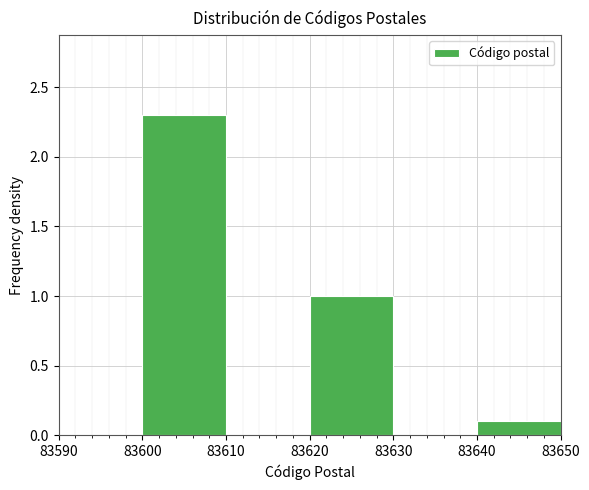

Reading left to right, transcribe this chart: for each bar, give the range it covers on the x-axis and its height. The values are not printed on the chart, so give them approximately, as read against the axis.

83590 to 83600: 0
83600 to 83610: 2.3
83610 to 83620: 0
83620 to 83630: 1.0
83630 to 83640: 0
83640 to 83650: 0.1